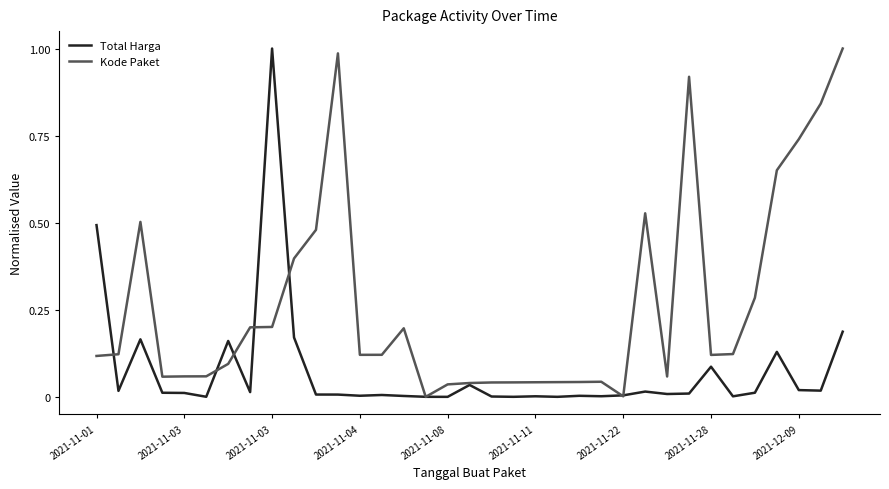

Rank the series by their average value, from highest to lowest.

Kode Paket, Total Harga